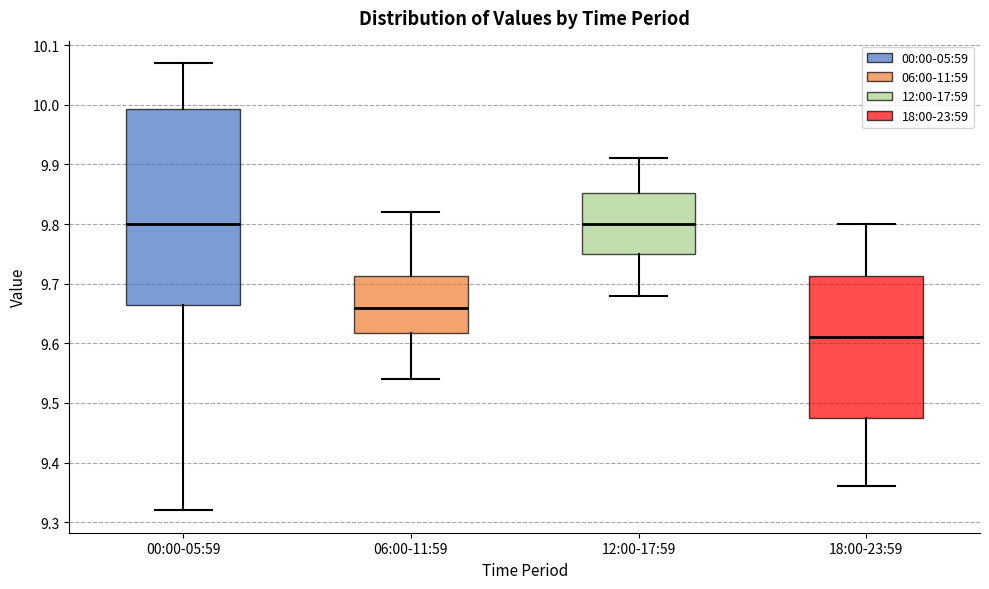

Reading left to right, read every box against the y-axis: the position of its median line, the range the box covers, and the ends of its whiskers. The values are not printed on the chart, so give them approximately, as read against the axis.

00:00-05:59: median 9.80, box 9.67 to 9.99, whiskers 9.32 to 10.07
06:00-11:59: median 9.66, box 9.62 to 9.71, whiskers 9.54 to 9.82
12:00-17:59: median 9.80, box 9.75 to 9.85, whiskers 9.68 to 9.91
18:00-23:59: median 9.61, box 9.48 to 9.71, whiskers 9.36 to 9.80